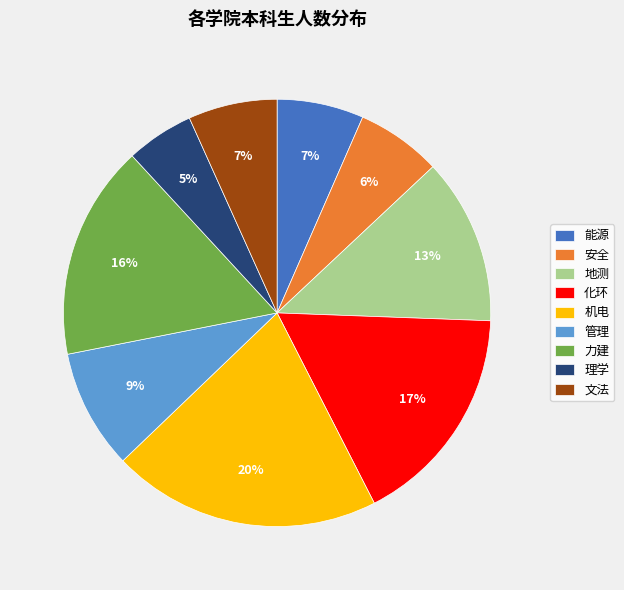

Is there a majority slice in this chart?

No